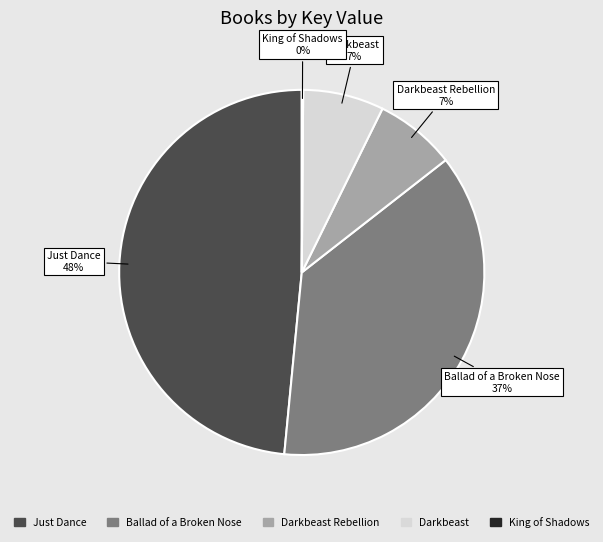

To the nearest percent, what is the difference between the largest and smallest slice percentages?

48%